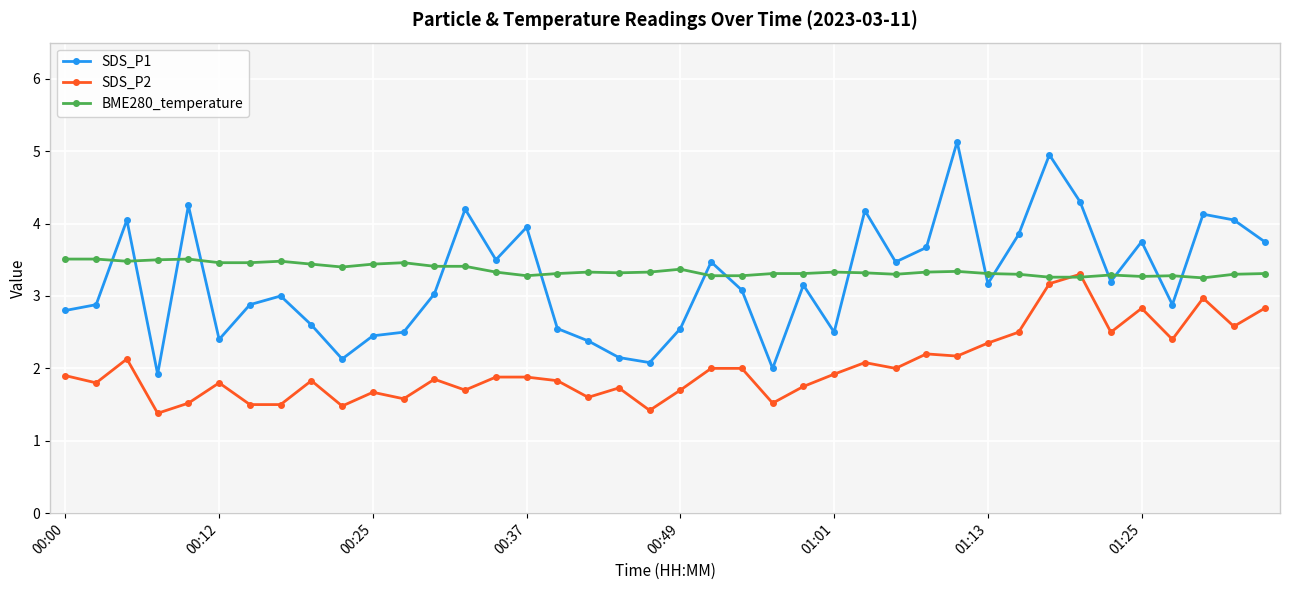

Which series has the largest total across all categories?

BME280_temperature